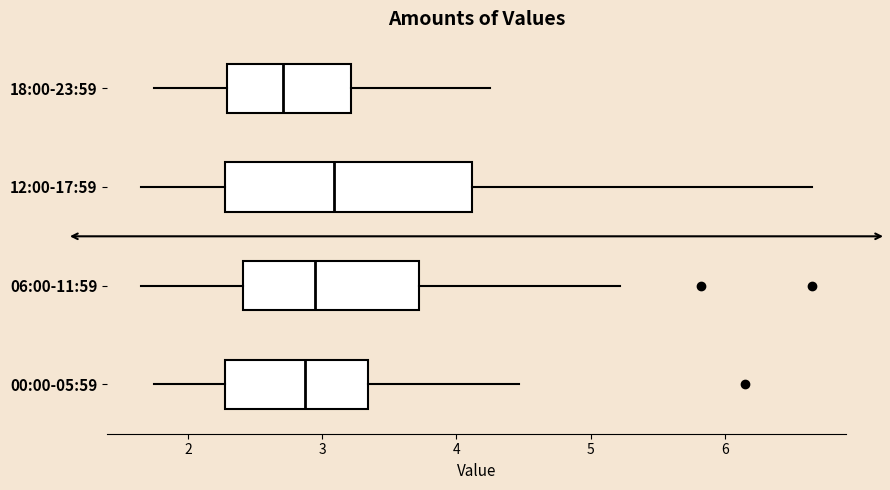

Which box's median line is the furthest to the right?

12:00-17:59